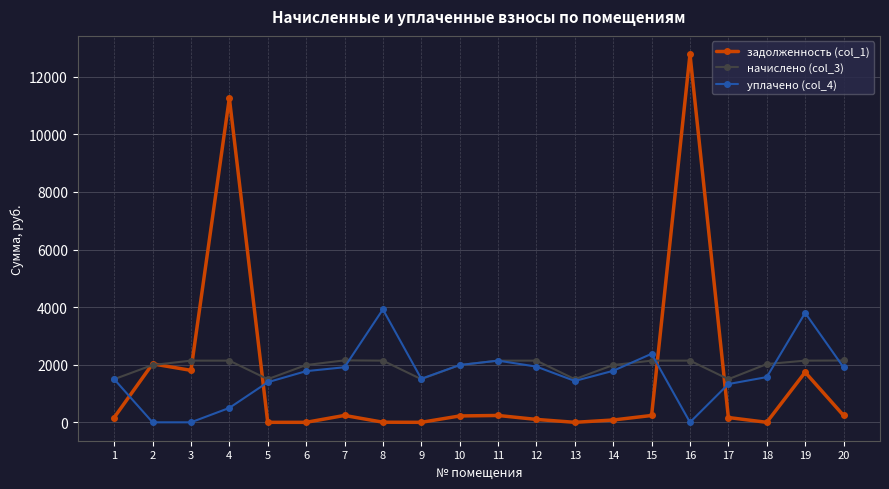

Is the value of уплачено (col_4) at 6 greater than the value of задолженность (col_1) at 8?

Yes